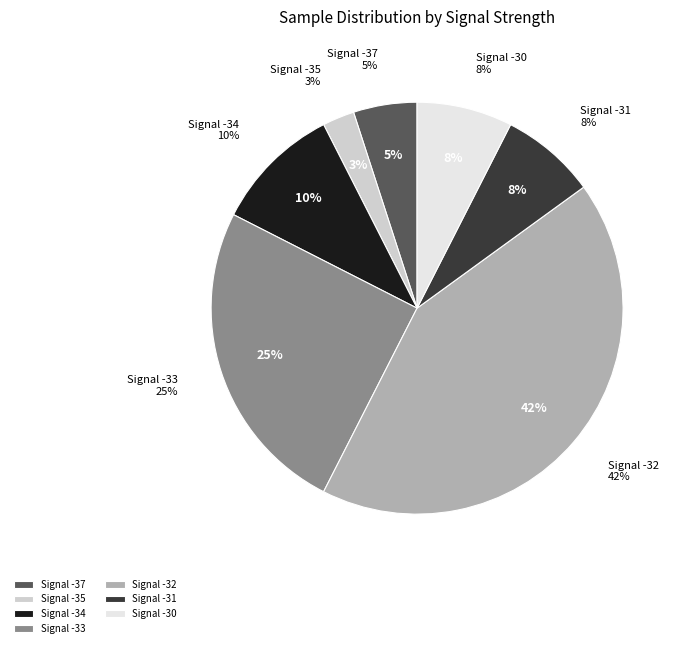

The -33 slice represents 1% of the pie. True or false?

False